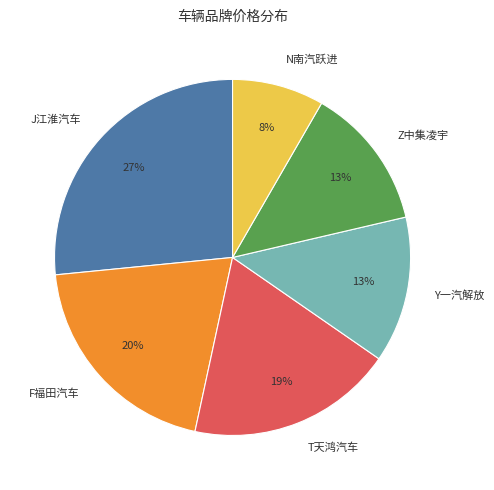

What is the largest slice in the pie chart?

J江淮汽车